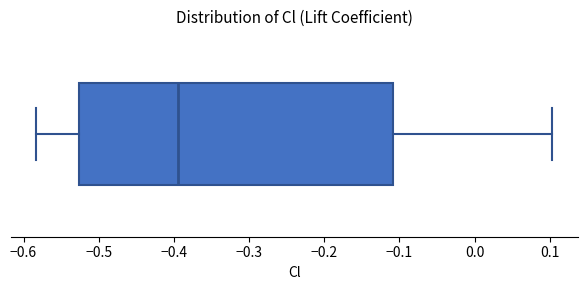

Transcribe this box plot: give where the median line is, the range the box spans, and where the two whiskers end, as read against the x-axis. The values are not printed on the chart, so give them approximately, as read against the axis.

median -0.39, box -0.53 to -0.11, whiskers -0.58 to 0.10